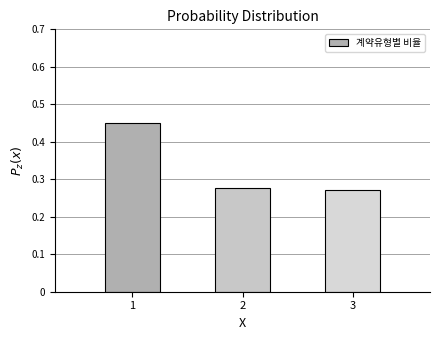

Are the bars horizontal?

No